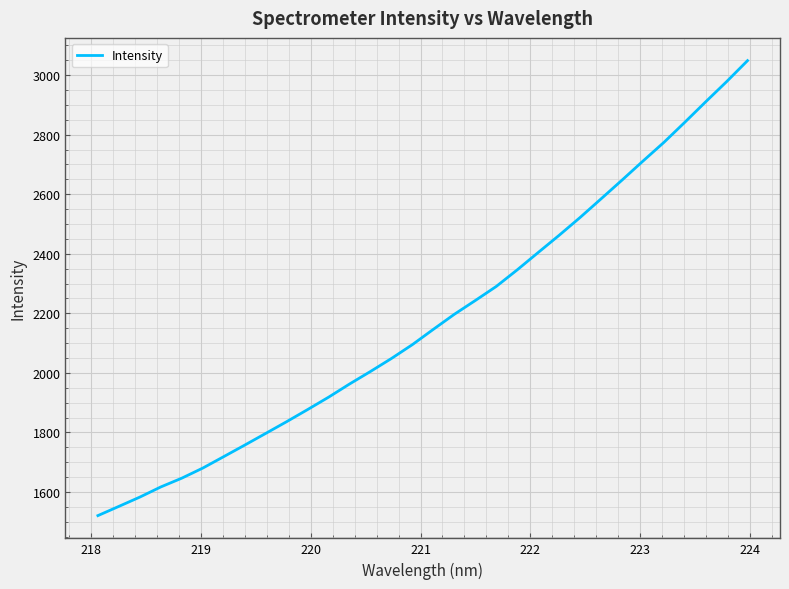

What is the smallest value displayed?

1520.6